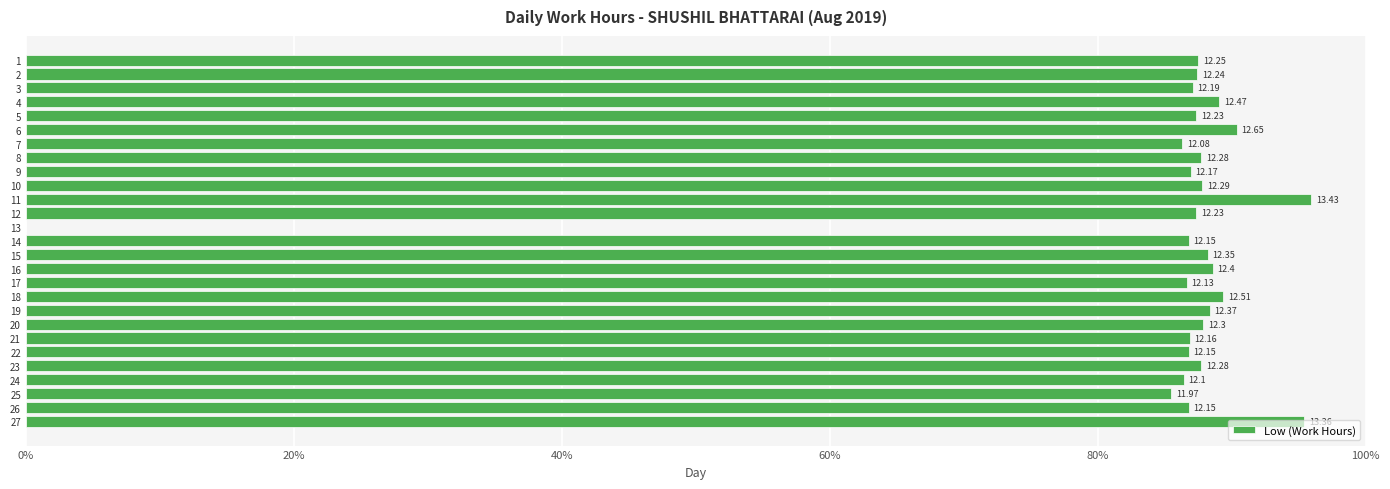

Are the bars horizontal?

Yes